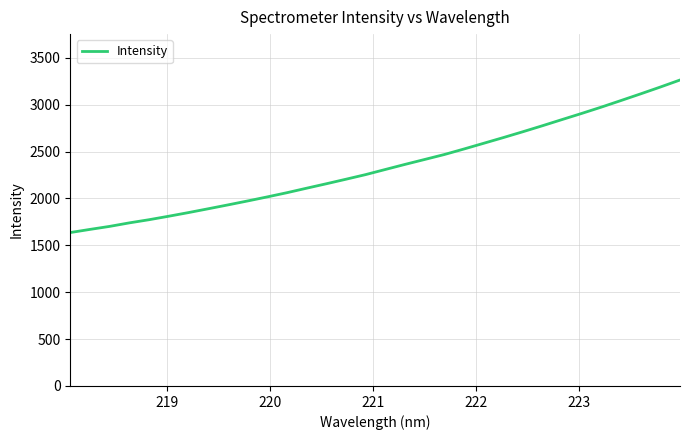

What is the minimum value shown in the chart?

1636.1